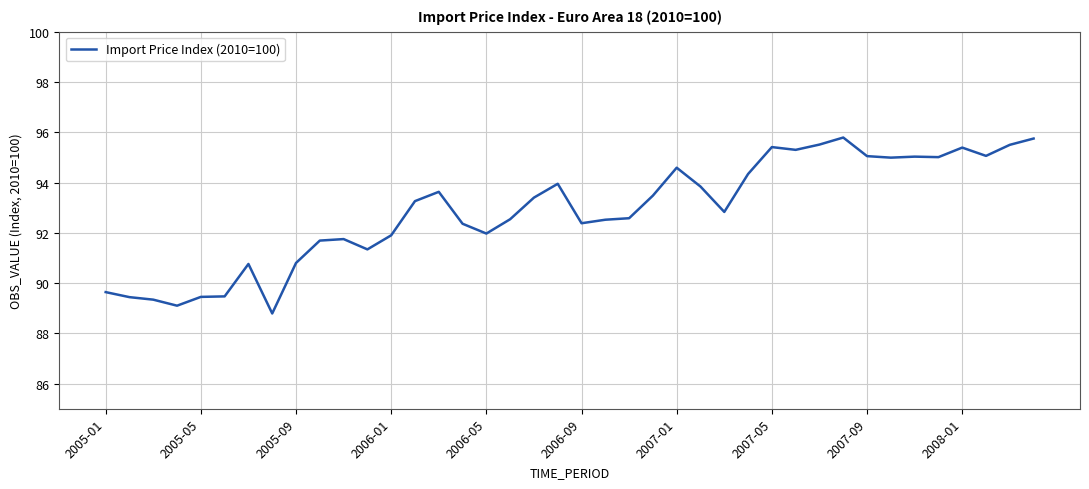

What is the difference between the maximum and minimum values?

7.0